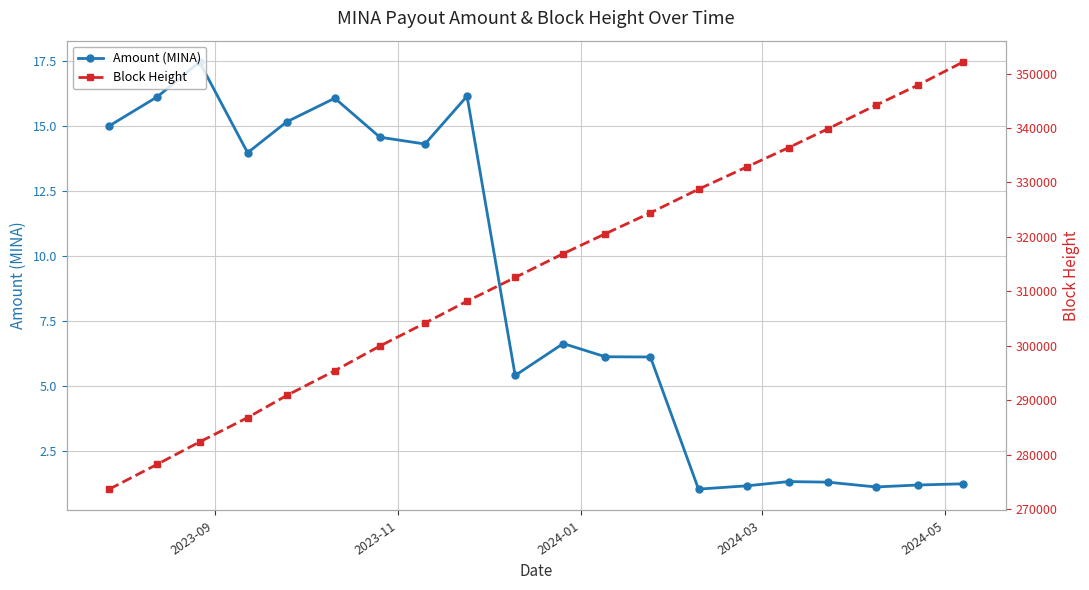

What is the value of the Amount (MINA) point at the 5th from the left?

15.2